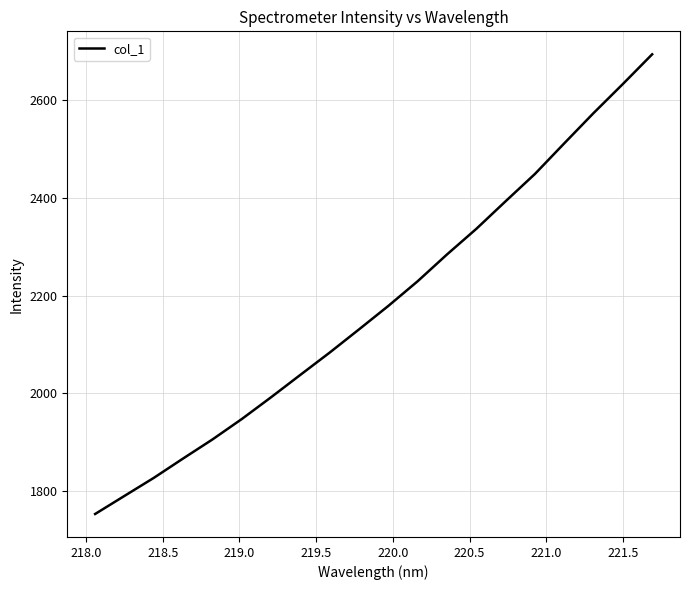

True or false: there are more than 1 points higher than both neighbors.

False